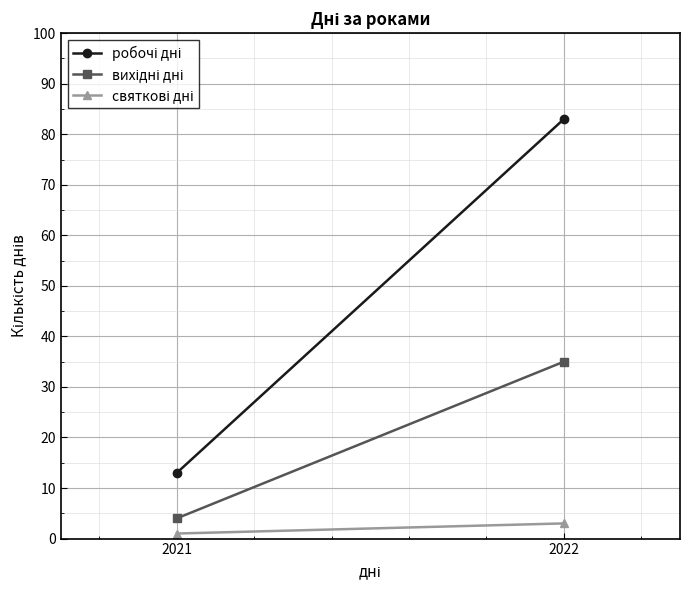

At how many categories does at least one series exceed 22?

1